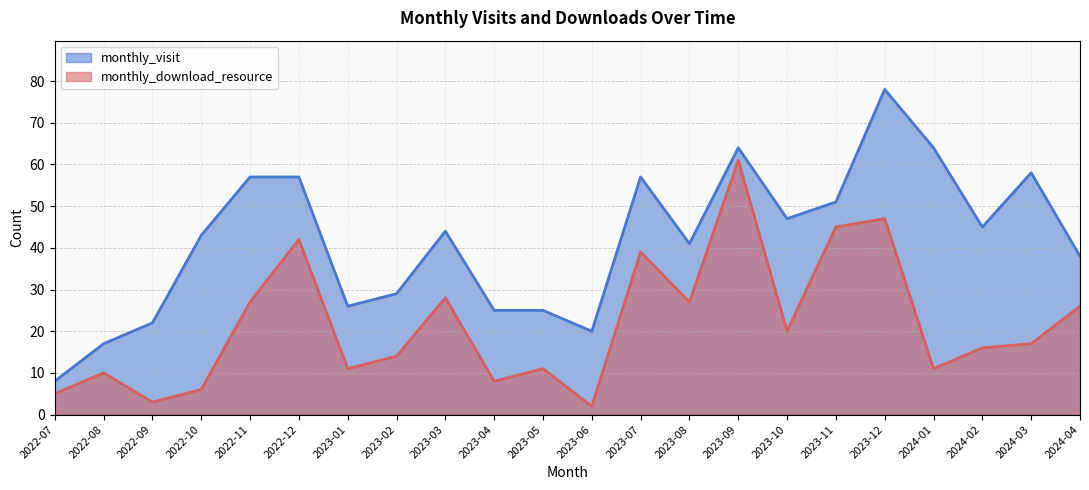

What are all the series names shown in the legend?

monthly_visit, monthly_download_resource